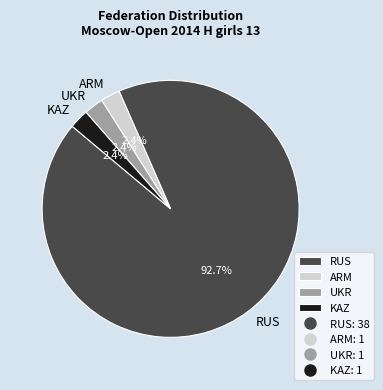

How many segments does this pie chart have?

4